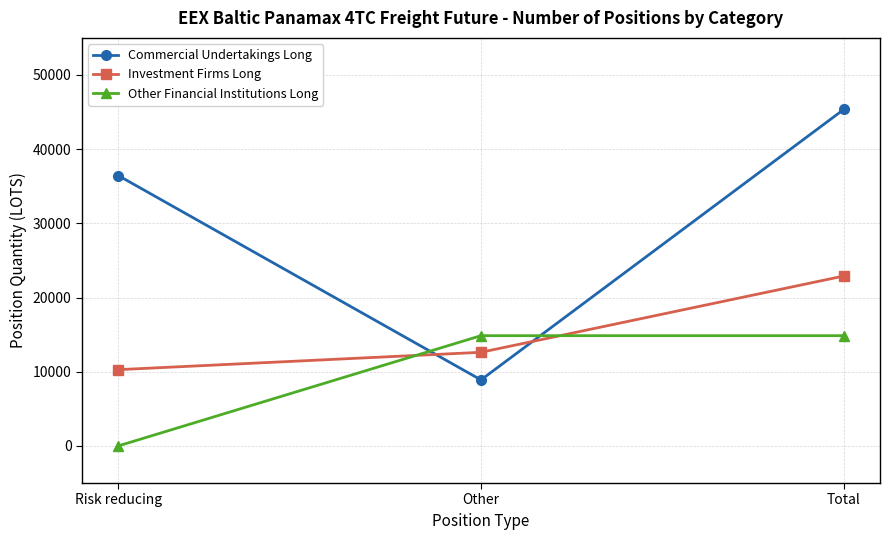

At Total, list the series in order from largest to smallest.

Commercial Undertakings Long, Investment Firms Long, Other Financial Institutions Long